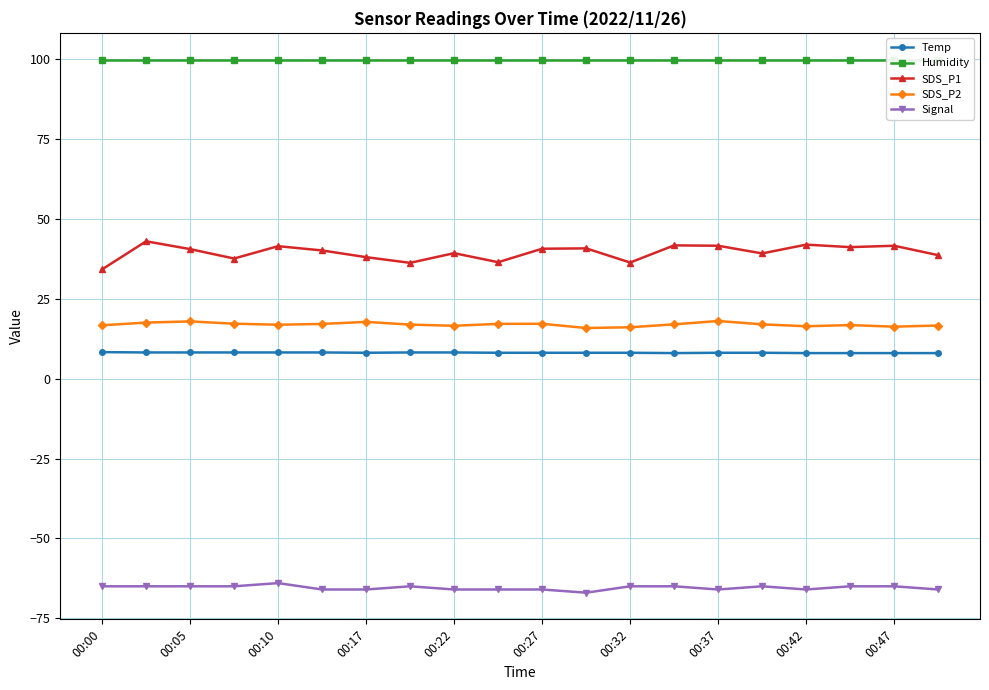

Does the chart have visible grid lines?

Yes